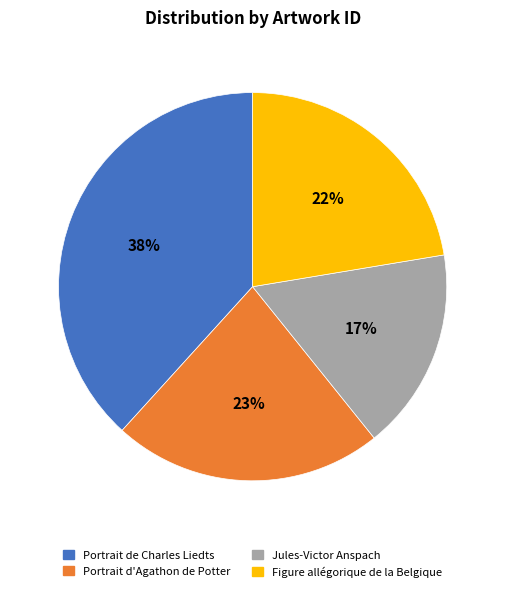

Does Jules-Victor Anspach account for over 50% of the chart?

No